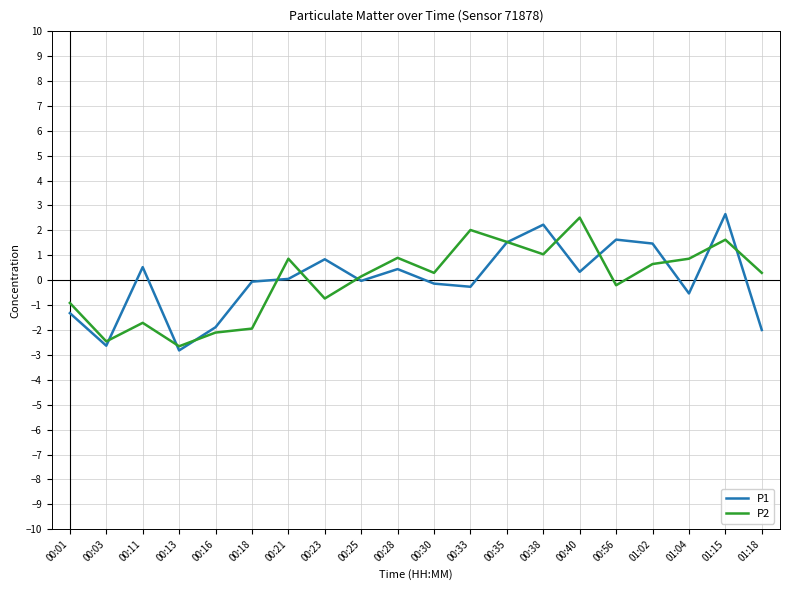

How many distinct data groups are displayed?

2